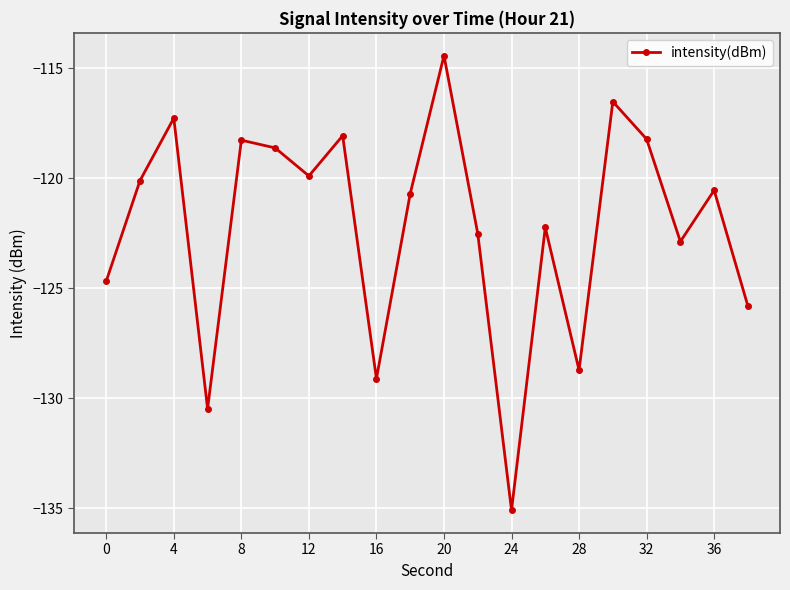

What is the greatest value displayed?

-114.4